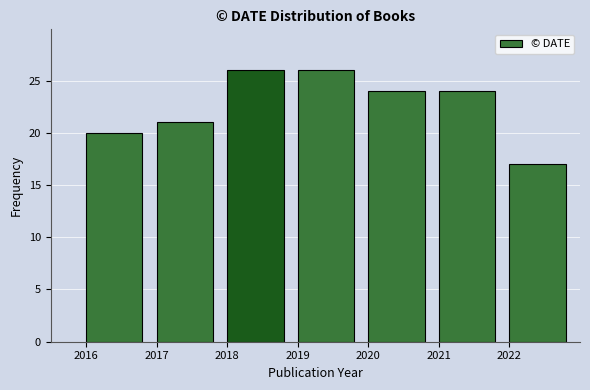

Reading left to right, transcribe this chart: for each bar, give the range it covers on the x-axis and its height. The values are not printed on the chart, so give them approximately, as read against the axis.

2016 to 2017: 20
2017 to 2018: 21
2018 to 2019: 26
2019 to 2020: 26
2020 to 2021: 24
2021 to 2022: 24
2022 to 2023: 17